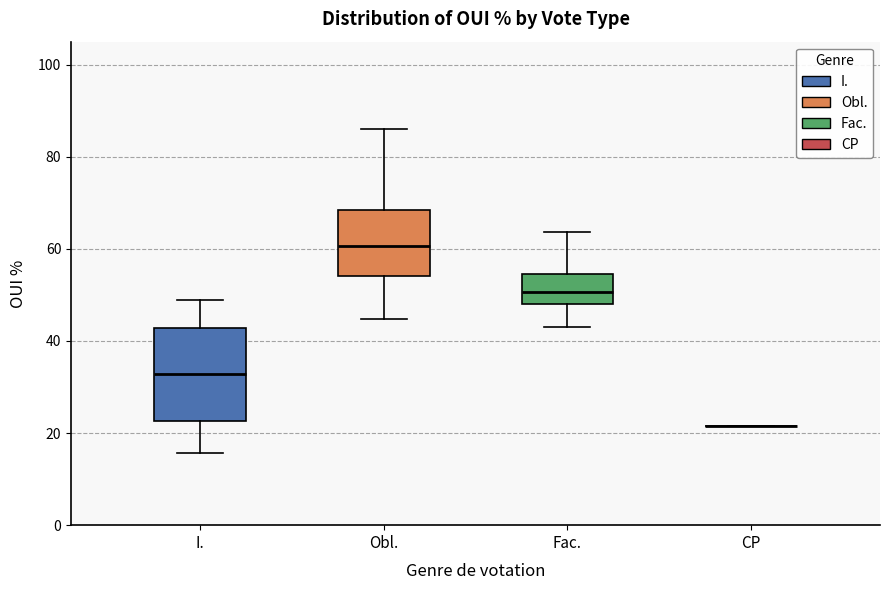

Where does the lower whisker of the box for Fac. end on the y-axis? The values are not printed on the chart, so give them approximately, as read against the axis.

44